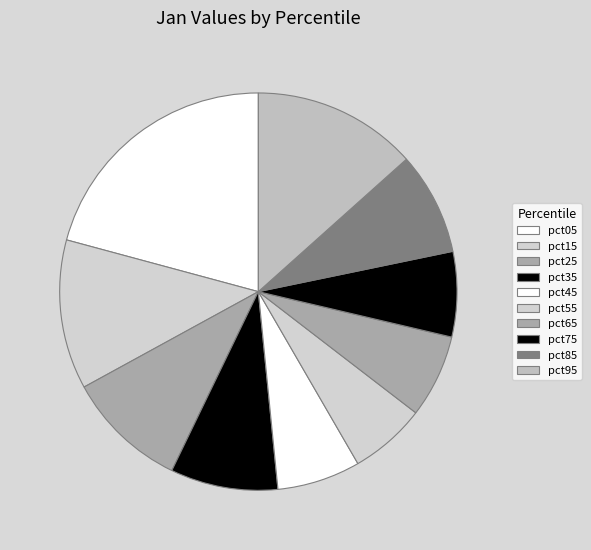

Which has a higher value, pct05 or pct95?

pct05